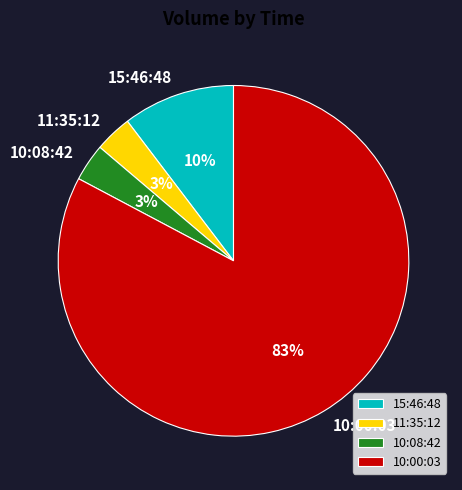

To the nearest percent, what is the average slice percentage?

25%